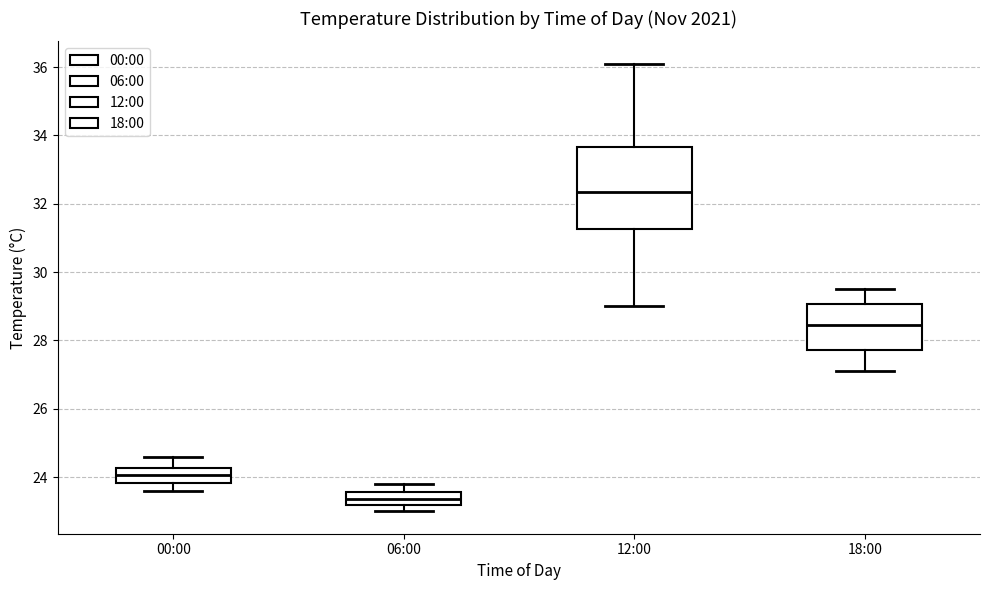

Reading left to right, transcribe this box plot: for each box, give where its median line is, the range the box spans, and where its two whiskers end, as read against the y-axis. The values are not printed on the chart, so give them approximately, as read against the axis.

00:00: median 24.0, box 23.8 to 24.2, whiskers 23.6 to 24.6
06:00: median 23.4, box 23.2 to 23.6, whiskers 23.0 to 23.8
12:00: median 32.4, box 31.2 to 33.6, whiskers 29.0 to 36.2
18:00: median 28.4, box 27.8 to 29.0, whiskers 27.2 to 29.6